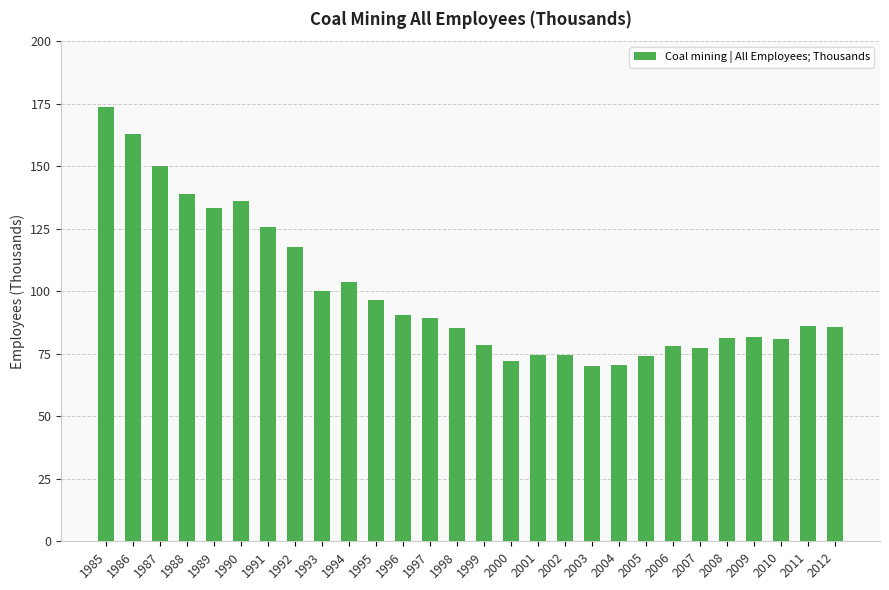

Are the bars horizontal?

No